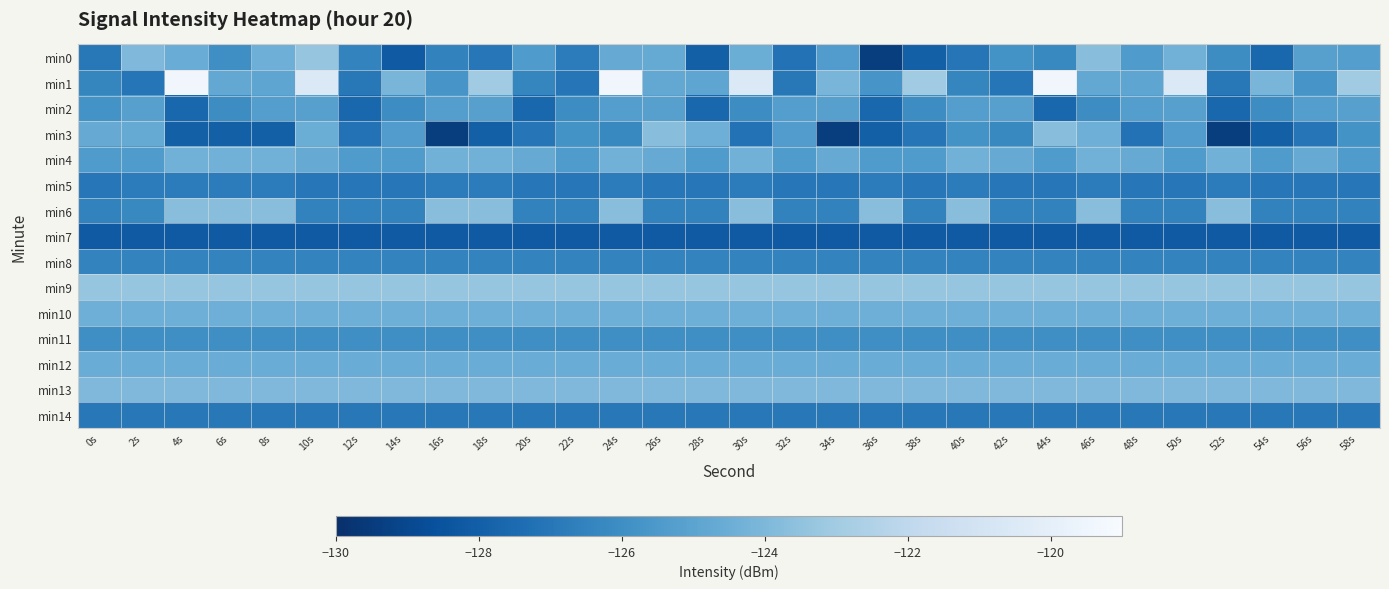

Reading right to left, list all the values displayed in this chart.

min0: 58s=-125.2	56s=-125.2	54s=-127.7	52s=-126.1	50s=-124.3	48s=-125.4	46s=-123.7	44s=-126.3	42s=-125.8	40s=-127.1	38s=-128.0	36s=-129.4	34s=-125.3	32s=-127.2	30s=-124.5	28s=-128.0	26s=-124.7	24s=-124.7	22s=-126.8	20s=-125.4	18s=-126.9	16s=-126.5	14s=-128.2	12s=-126.5	10s=-123.4	8s=-124.4	6s=-126.0	4s=-124.5	2s=-124.0	0s=-126.9
min1: 58s=-123.0	56s=-125.7	54s=-124.1	52s=-126.9	50s=-120.5	48s=-124.9	46s=-124.8	44s=-119.4	42s=-127.0	40s=-126.4	38s=-123.0	36s=-125.7	34s=-124.1	32s=-126.9	30s=-120.5	28s=-124.9	26s=-124.8	24s=-119.4	22s=-127.0	20s=-126.4	18s=-123.0	16s=-125.7	14s=-124.1	12s=-126.9	10s=-120.5	8s=-124.9	6s=-124.8	4s=-119.4	2s=-127.0	0s=-126.4
min2: 58s=-125.2	56s=-125.2	54s=-126.1	52s=-127.7	50s=-125.2	48s=-125.2	46s=-126.1	44s=-127.7	42s=-125.2	40s=-125.2	38s=-126.1	36s=-127.7	34s=-125.2	32s=-125.2	30s=-126.1	28s=-127.7	26s=-125.2	24s=-125.2	22s=-126.1	20s=-127.7	18s=-125.2	16s=-125.2	14s=-126.1	12s=-127.7	10s=-125.2	8s=-125.2	6s=-126.1	4s=-127.7	2s=-125.2	0s=-125.8
min3: 58s=-125.8	56s=-127.1	54s=-128.0	52s=-129.4	50s=-125.3	48s=-127.2	46s=-124.4	44s=-123.7	42s=-126.3	40s=-125.8	38s=-127.1	36s=-128.0	34s=-129.4	32s=-125.3	30s=-127.2	28s=-124.4	26s=-123.7	24s=-126.3	22s=-125.8	20s=-127.1	18s=-128.0	16s=-129.4	14s=-125.3	12s=-127.2	10s=-124.5	8s=-128.0	6s=-128.0	4s=-128.0	2s=-124.7	0s=-124.7
min4: 58s=-125.4	56s=-124.7	54s=-125.4	52s=-124.3	50s=-125.4	48s=-124.7	46s=-124.3	44s=-125.4	42s=-124.7	40s=-124.3	38s=-125.4	36s=-125.4	34s=-124.7	32s=-125.4	30s=-124.3	28s=-125.4	26s=-124.7	24s=-124.3	22s=-125.4	20s=-124.7	18s=-124.3	16s=-124.3	14s=-125.4	12s=-125.4	10s=-124.7	8s=-124.3	6s=-124.3	4s=-124.3	2s=-125.4	0s=-125.4
min5: 58s=-126.9	56s=-126.9	54s=-126.9	52s=-126.8	50s=-126.9	48s=-126.9	46s=-126.8	44s=-126.9	42s=-126.9	40s=-126.8	38s=-126.9	36s=-126.8	34s=-126.9	32s=-126.9	30s=-126.8	28s=-126.9	26s=-126.9	24s=-126.8	22s=-126.9	20s=-126.9	18s=-126.8	16s=-126.8	14s=-126.9	12s=-126.9	10s=-126.9	8s=-126.8	6s=-126.8	4s=-126.8	2s=-126.8	0s=-126.9
min6: 58s=-126.5	56s=-126.5	54s=-126.5	52s=-123.7	50s=-126.5	48s=-126.5	46s=-123.7	44s=-126.5	42s=-126.5	40s=-123.7	38s=-126.5	36s=-123.7	34s=-126.5	32s=-126.5	30s=-123.7	28s=-126.5	26s=-126.5	24s=-123.7	22s=-126.5	20s=-126.5	18s=-123.7	16s=-123.7	14s=-126.5	12s=-126.5	10s=-126.5	8s=-123.7	6s=-123.7	4s=-123.7	2s=-126.3	0s=-126.5
min7: 58s=-128.2	56s=-128.2	54s=-128.2	52s=-128.2	50s=-128.2	48s=-128.2	46s=-128.2	44s=-128.2	42s=-128.2	40s=-128.2	38s=-128.2	36s=-128.2	34s=-128.2	32s=-128.2	30s=-128.2	28s=-128.2	26s=-128.2	24s=-128.2	22s=-128.2	20s=-128.2	18s=-128.2	16s=-128.2	14s=-128.2	12s=-128.2	10s=-128.2	8s=-128.2	6s=-128.2	4s=-128.2	2s=-128.2	0s=-128.2
min8: 58s=-126.5	56s=-126.5	54s=-126.5	52s=-126.5	50s=-126.5	48s=-126.5	46s=-126.5	44s=-126.5	42s=-126.5	40s=-126.5	38s=-126.5	36s=-126.5	34s=-126.5	32s=-126.5	30s=-126.5	28s=-126.5	26s=-126.5	24s=-126.5	22s=-126.5	20s=-126.5	18s=-126.5	16s=-126.5	14s=-126.5	12s=-126.5	10s=-126.5	8s=-126.5	6s=-126.5	4s=-126.5	2s=-126.5	0s=-126.5
min9: 58s=-123.4	56s=-123.4	54s=-123.4	52s=-123.4	50s=-123.4	48s=-123.4	46s=-123.4	44s=-123.4	42s=-123.4	40s=-123.4	38s=-123.4	36s=-123.4	34s=-123.4	32s=-123.4	30s=-123.4	28s=-123.4	26s=-123.4	24s=-123.4	22s=-123.4	20s=-123.4	18s=-123.4	16s=-123.4	14s=-123.4	12s=-123.4	10s=-123.4	8s=-123.4	6s=-123.4	4s=-123.4	2s=-123.4	0s=-123.4
min10: 58s=-124.4	56s=-124.4	54s=-124.4	52s=-124.4	50s=-124.4	48s=-124.4	46s=-124.4	44s=-124.4	42s=-124.4	40s=-124.4	38s=-124.4	36s=-124.4	34s=-124.4	32s=-124.4	30s=-124.4	28s=-124.4	26s=-124.4	24s=-124.4	22s=-124.4	20s=-124.4	18s=-124.4	16s=-124.4	14s=-124.4	12s=-124.4	10s=-124.4	8s=-124.4	6s=-124.4	4s=-124.4	2s=-124.4	0s=-124.4
min11: 58s=-126.0	56s=-126.0	54s=-126.0	52s=-126.0	50s=-126.0	48s=-126.0	46s=-126.0	44s=-126.0	42s=-126.0	40s=-126.0	38s=-126.0	36s=-126.0	34s=-126.0	32s=-126.0	30s=-126.0	28s=-126.0	26s=-126.0	24s=-126.0	22s=-126.0	20s=-126.0	18s=-126.0	16s=-126.0	14s=-126.0	12s=-126.0	10s=-126.0	8s=-126.0	6s=-126.0	4s=-126.0	2s=-126.0	0s=-126.0
min12: 58s=-124.5	56s=-124.5	54s=-124.5	52s=-124.5	50s=-124.5	48s=-124.5	46s=-124.5	44s=-124.5	42s=-124.5	40s=-124.5	38s=-124.5	36s=-124.5	34s=-124.5	32s=-124.5	30s=-124.5	28s=-124.5	26s=-124.5	24s=-124.5	22s=-124.5	20s=-124.5	18s=-124.5	16s=-124.5	14s=-124.5	12s=-124.5	10s=-124.5	8s=-124.5	6s=-124.5	4s=-124.5	2s=-124.5	0s=-124.5
min13: 58s=-124.0	56s=-124.0	54s=-124.0	52s=-124.0	50s=-124.0	48s=-124.0	46s=-124.0	44s=-124.0	42s=-124.0	40s=-124.0	38s=-124.0	36s=-124.0	34s=-124.0	32s=-124.0	30s=-124.0	28s=-124.0	26s=-124.0	24s=-124.0	22s=-124.0	20s=-124.0	18s=-124.0	16s=-124.0	14s=-124.0	12s=-124.0	10s=-124.0	8s=-124.0	6s=-124.0	4s=-124.0	2s=-124.0	0s=-124.0
min14: 58s=-126.9	56s=-126.9	54s=-126.9	52s=-126.9	50s=-126.9	48s=-126.9	46s=-126.9	44s=-126.9	42s=-126.9	40s=-126.9	38s=-126.9	36s=-126.9	34s=-126.9	32s=-126.9	30s=-126.9	28s=-126.9	26s=-126.9	24s=-126.9	22s=-126.9	20s=-126.9	18s=-126.9	16s=-126.9	14s=-126.9	12s=-126.9	10s=-126.9	8s=-126.9	6s=-126.9	4s=-126.9	2s=-126.9	0s=-126.9